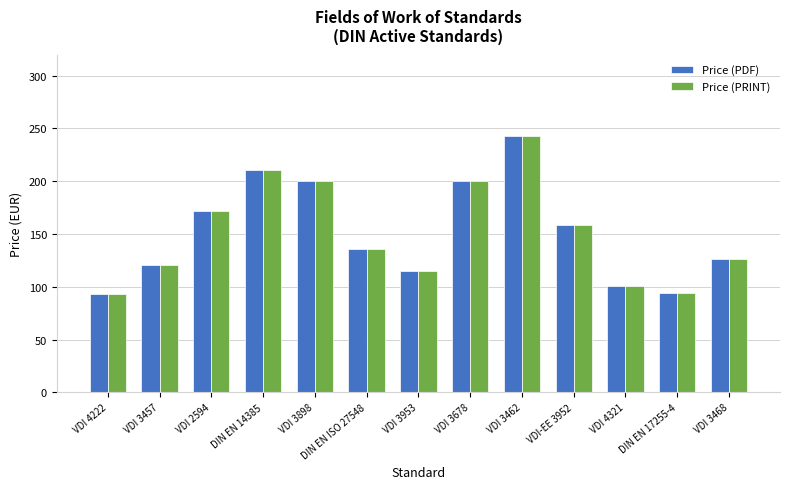

What are all the series names shown in the legend?

Price (PDF), Price (PRINT)